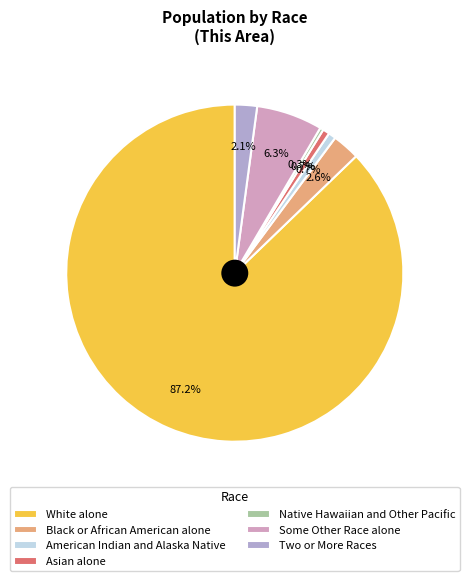

To the nearest percent, what is the difference between the American Indian and Alaska Native and Black or African American alone slice percentages?

2%